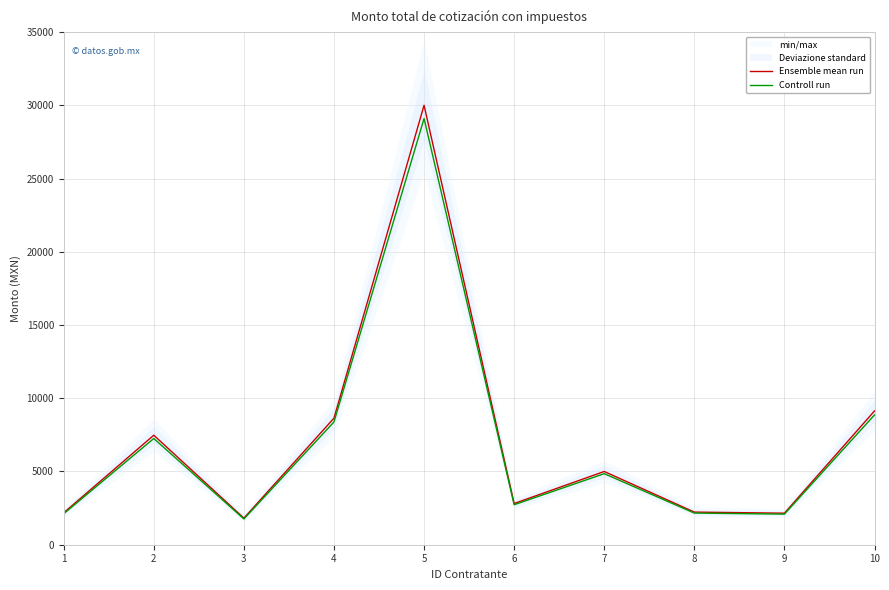

Rank the series by their average value, from highest to lowest.

Ensemble mean run, Controll run